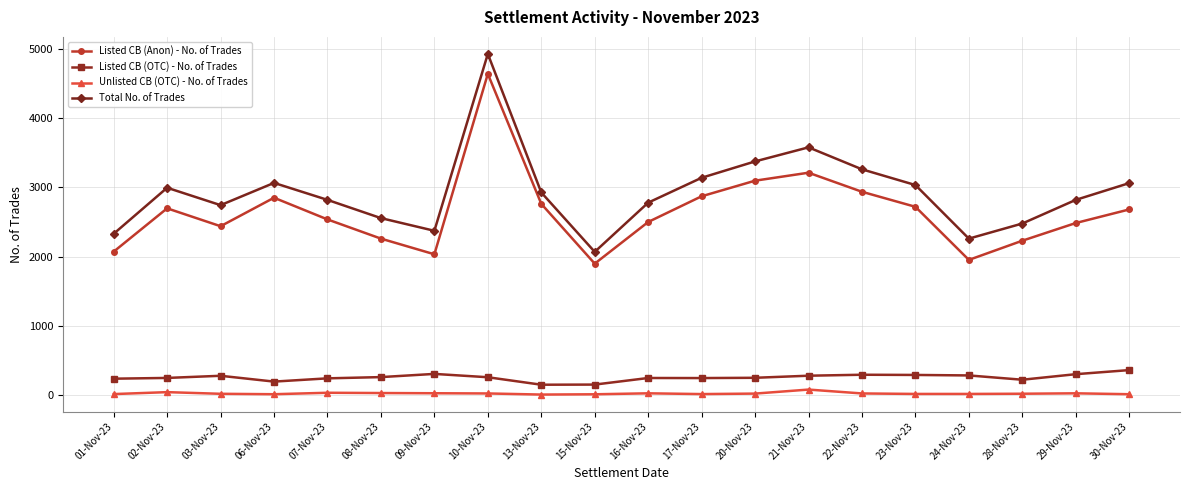

True or false: Listed CB (OTC) - No. of Trades and Listed CB (Anon) - No. of Trades intersect in this chart.

False